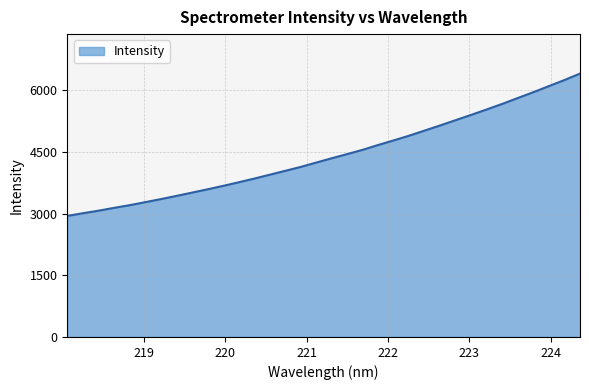

What is the difference between the maximum and minimum values?

3459.5